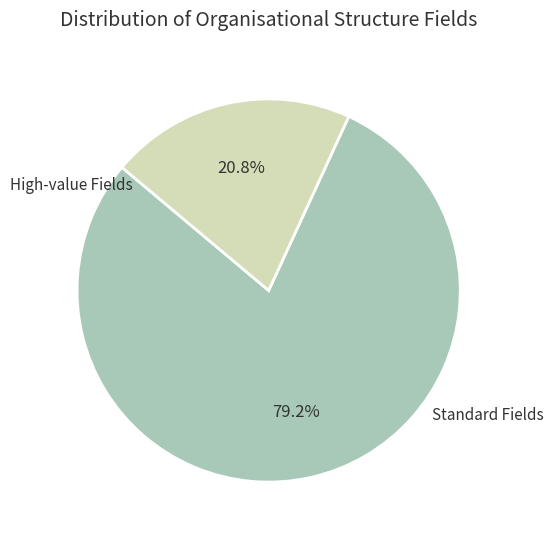

Does any single category account for the majority?

Yes